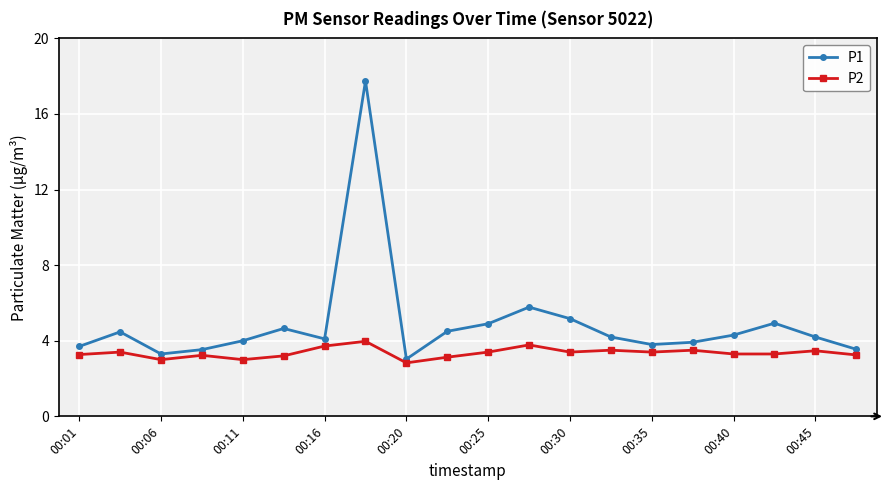

What is the value of the P2 point at the 16th from the left?

3.5